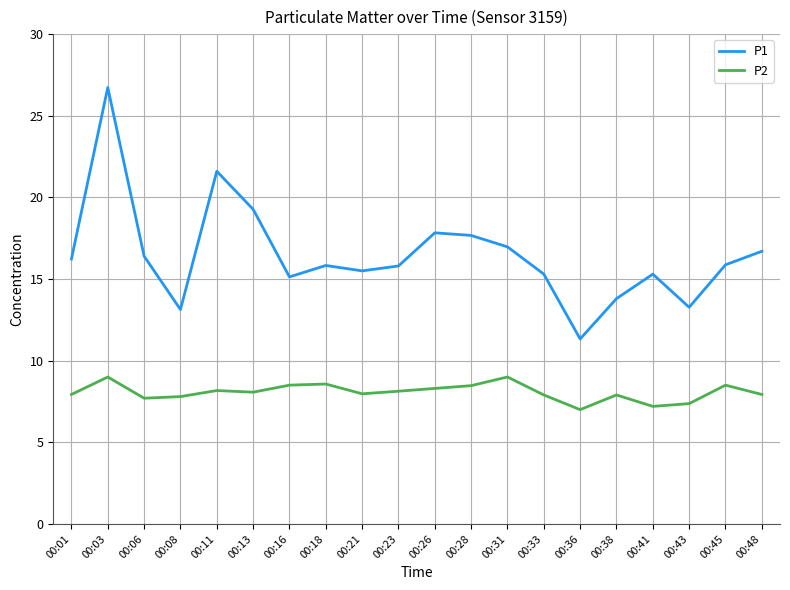

In P1, how many points are higher than both neighbors (excluding endpoints)?

5